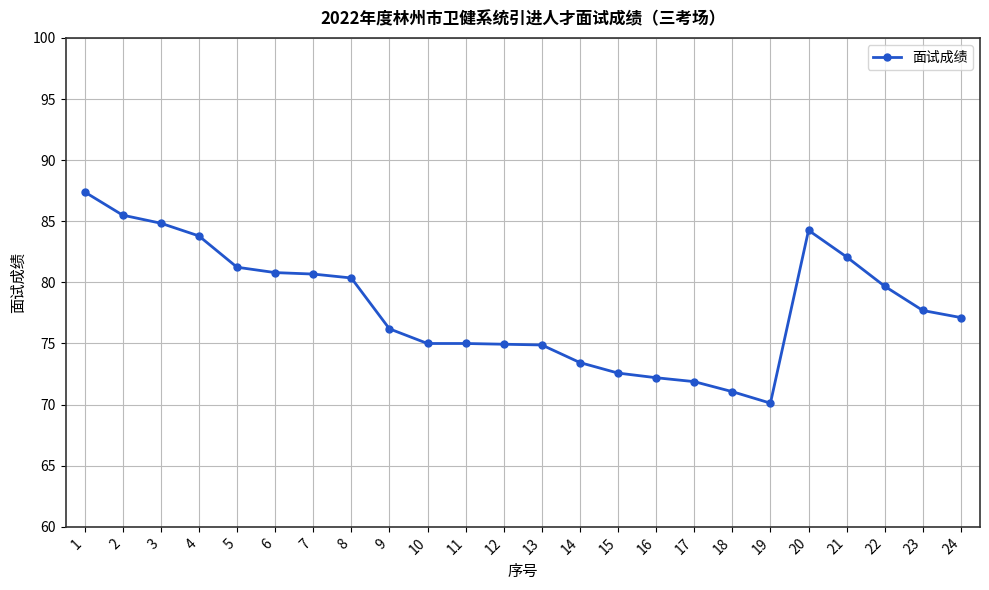

What is the value of the 8th point from the left?

80.4